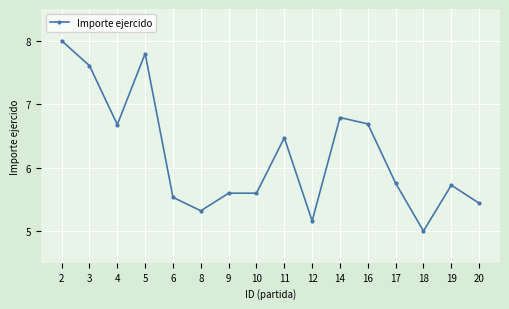

Which label corresponds to the largest value in the chart?

2